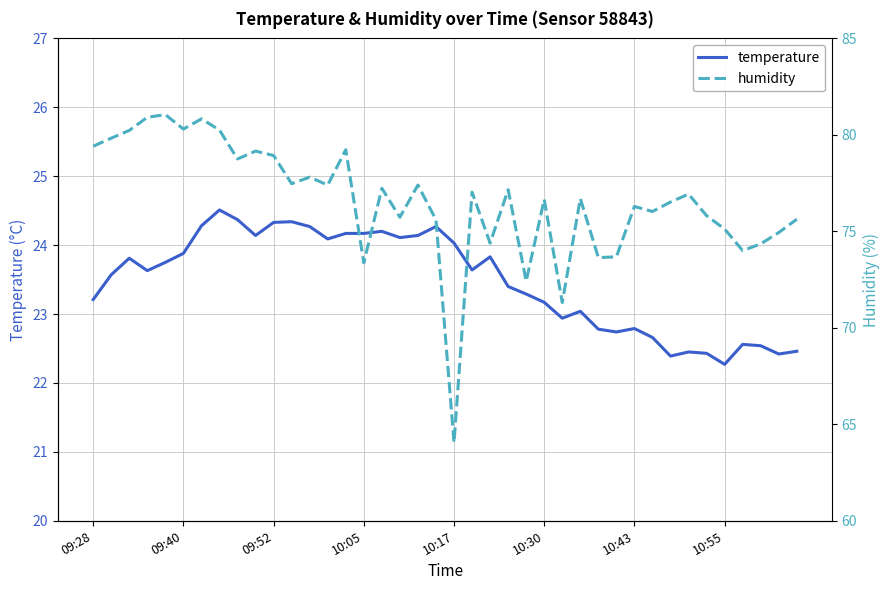

What is the highest value of the temperature series?

24.5